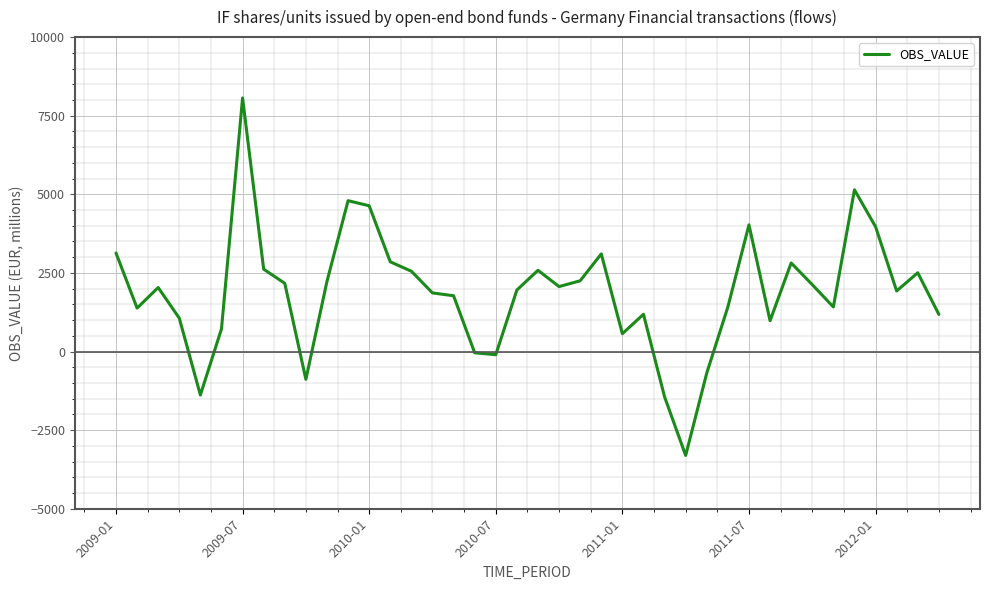

What is the average value?

1882.0